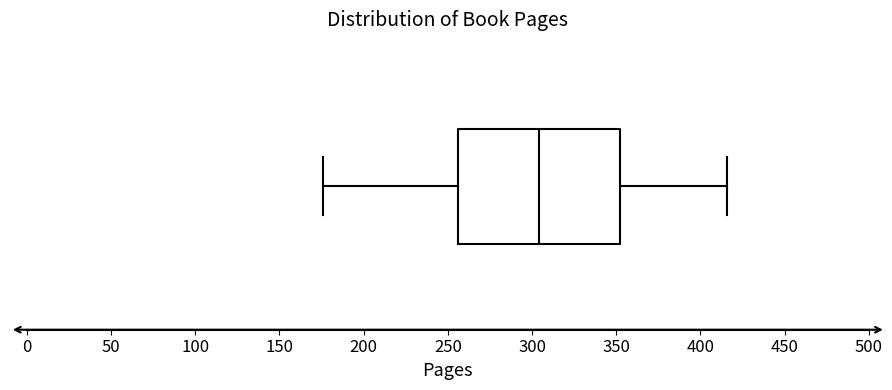

Read this box plot against the x-axis: the position of the median line, the range covered by the box, and the ends of both whiskers. The values are not printed on the chart, so give them approximately, as read against the axis.

median 305, box 255 to 350, whiskers 175 to 415